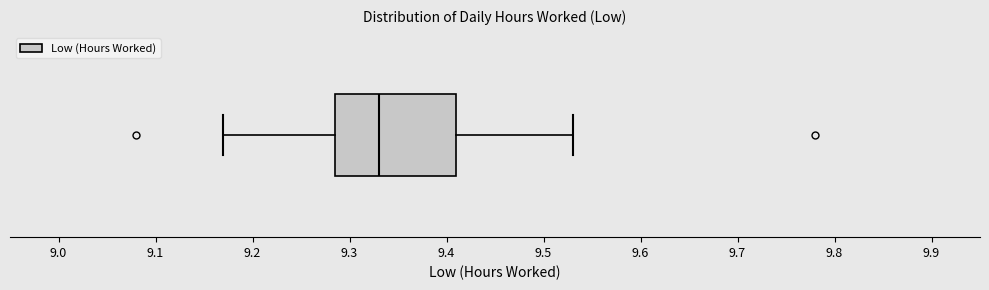

Where does the median line of the box sit on the x-axis? The values are not printed on the chart, so give them approximately, as read against the axis.

9.33